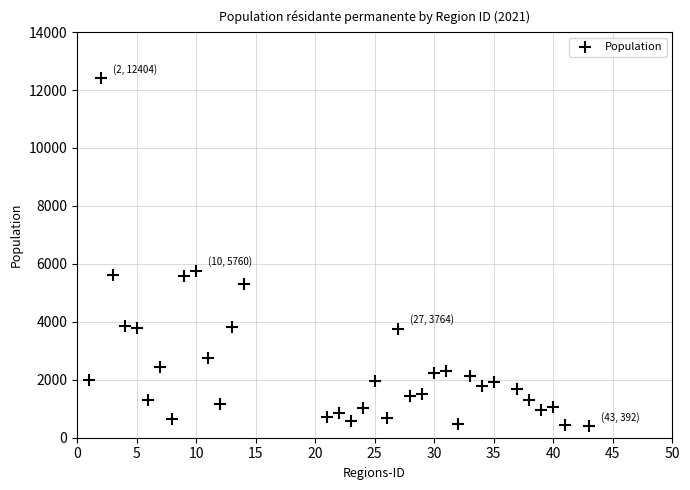

What is the range of X values (max minus min)?

42